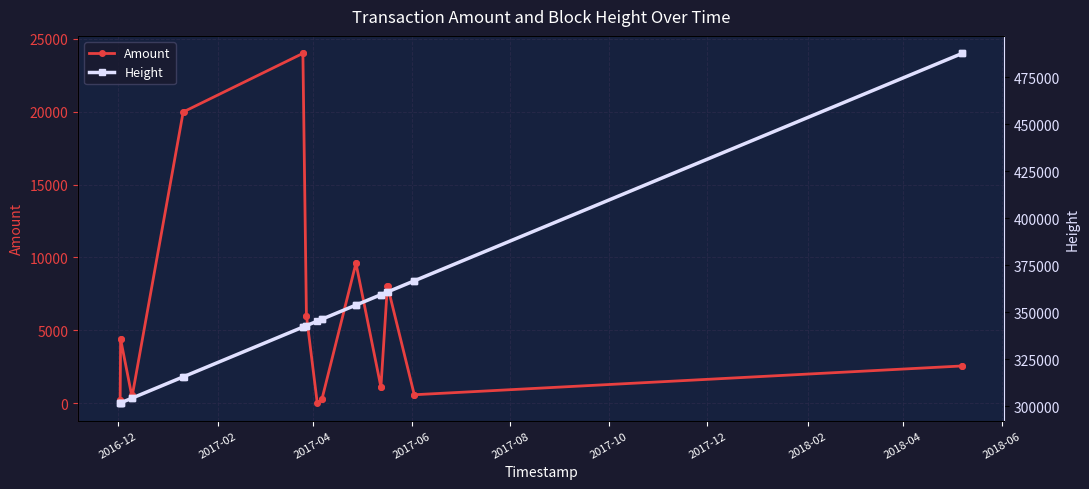

How many data points in Amount are above 2549?

13